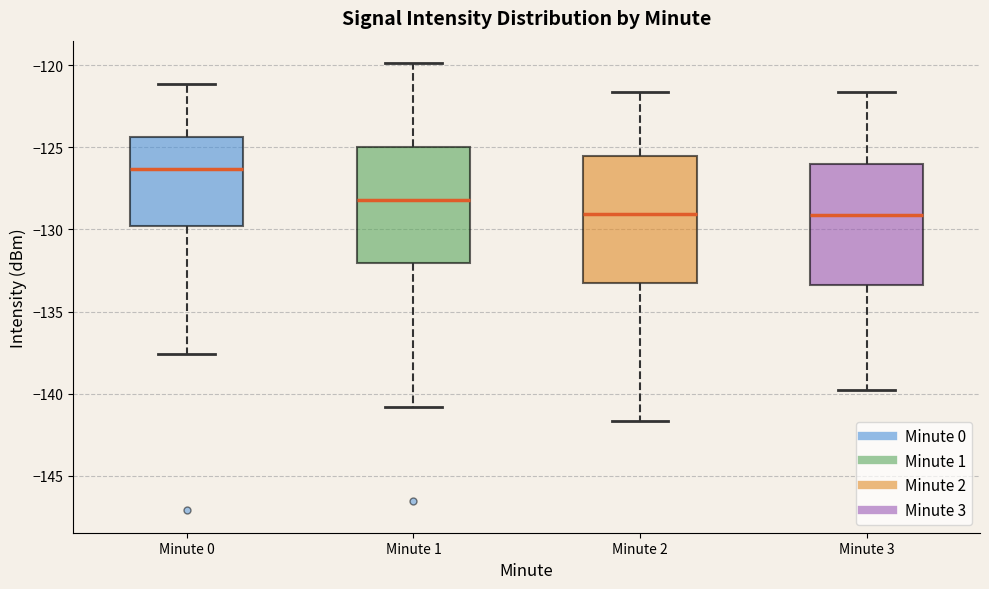

Reading left to right, read every box against the y-axis: the position of its median line, the range the box covers, and the ends of its whiskers. The values are not printed on the chart, so give them approximately, as read against the axis.

Minute 0: median -126.5, box -130.0 to -124.5, whiskers -137.5 to -121.0
Minute 1: median -128.0, box -132.0 to -125.0, whiskers -141.0 to -120.0
Minute 2: median -129.0, box -133.5 to -125.5, whiskers -141.5 to -121.5
Minute 3: median -129.0, box -133.5 to -126.0, whiskers -140.0 to -121.5